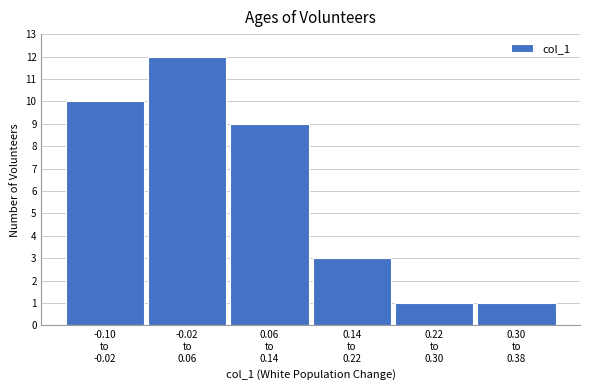

Reading left to right, list all the values displayed in this chart.

10	12	9	3	1	1